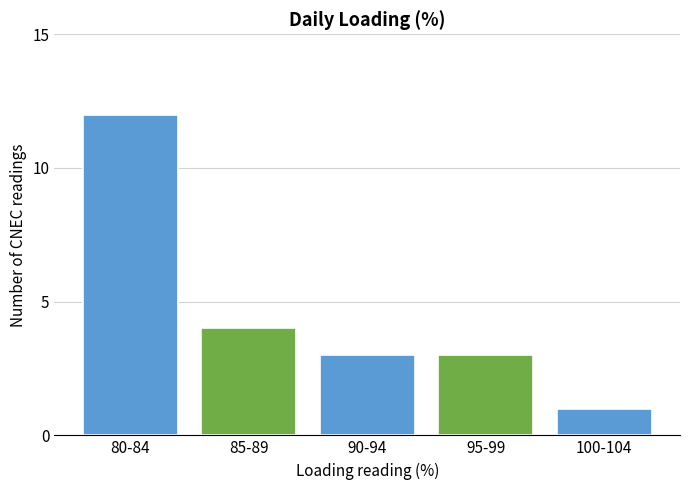

Reading left to right, what are all the values shown in this chart?

80-84=12	85-89=4	90-94=3	95-99=3	100-104=1